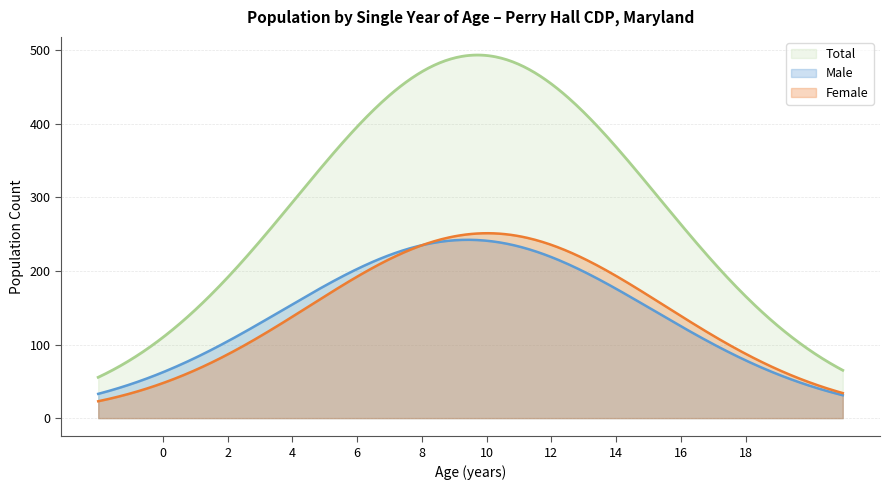

What is the maximum value for Total?

493.7